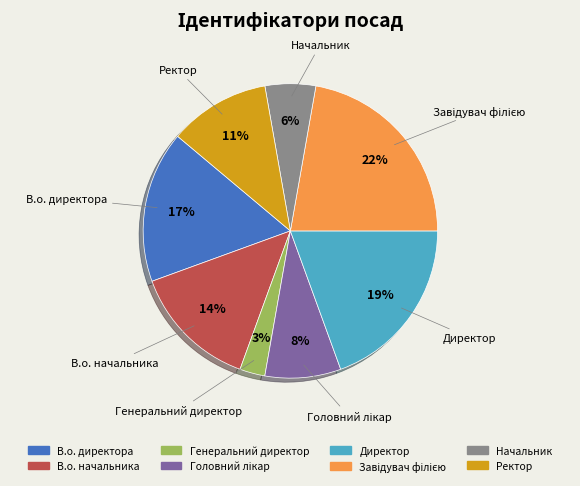

To the nearest percent, what portion does Генеральний директор represent?

3%